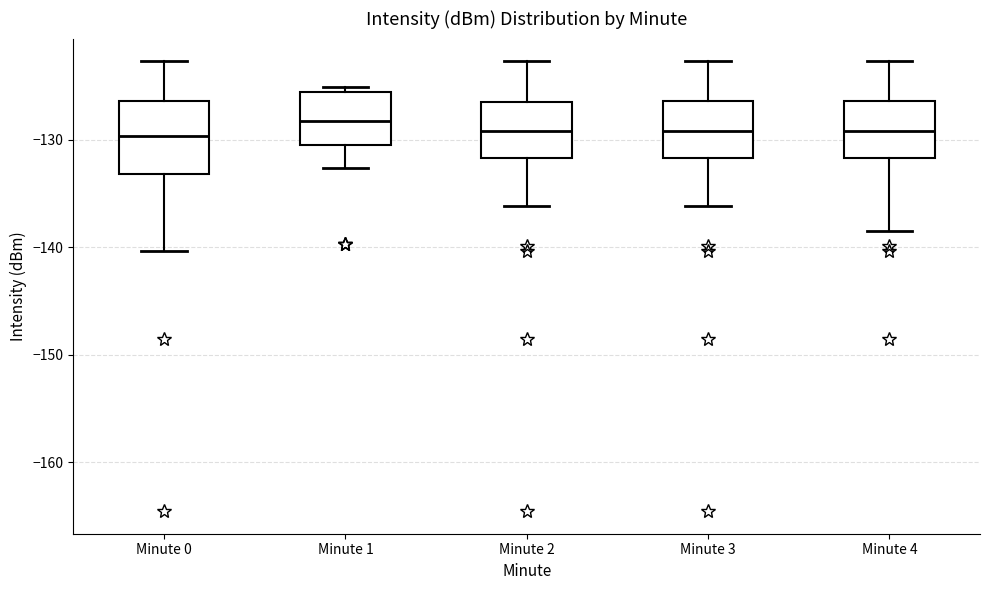

Where does the upper whisker of the box for Minute 0 end on the y-axis? The values are not printed on the chart, so give them approximately, as read against the axis.

-123